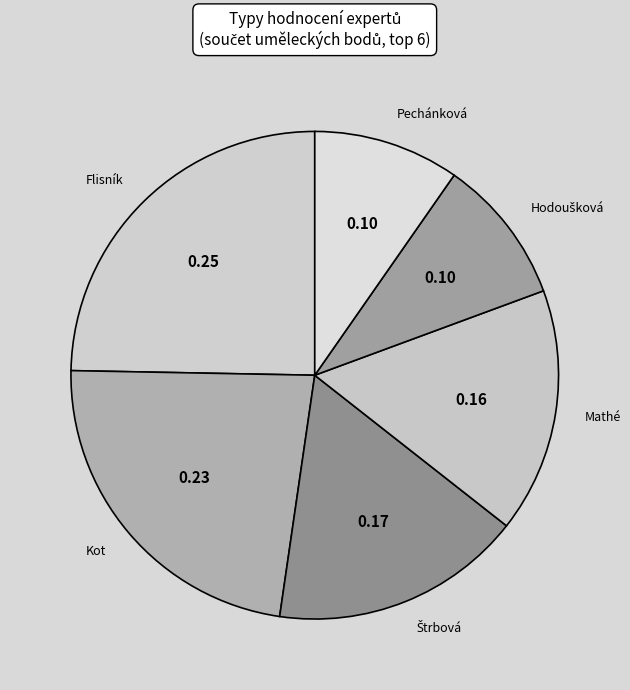

Is there a majority slice in this chart?

No